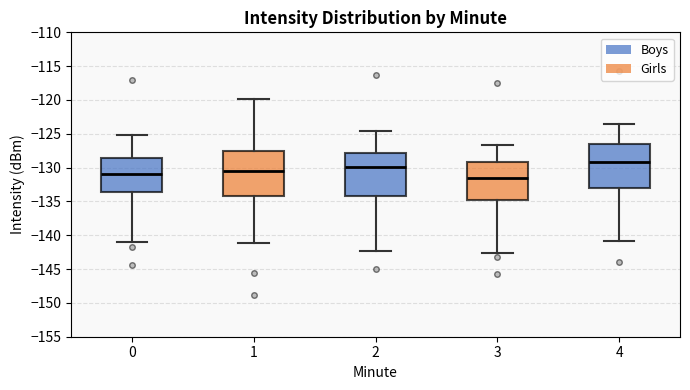

Which box has the highest median line?

4